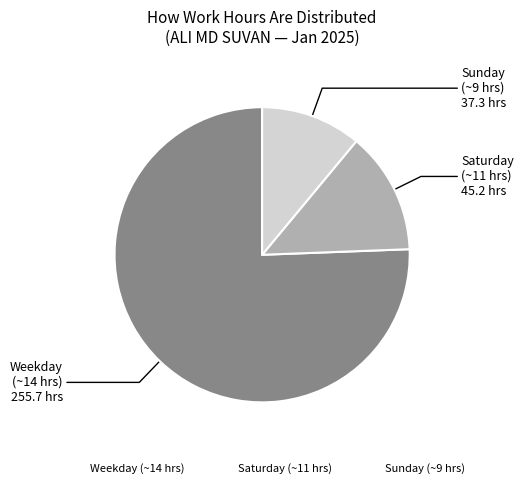

Rank the categories by value from highest to lowest.

Weekday (~14 hrs), Saturday (~11 hrs), Sunday (~9 hrs)